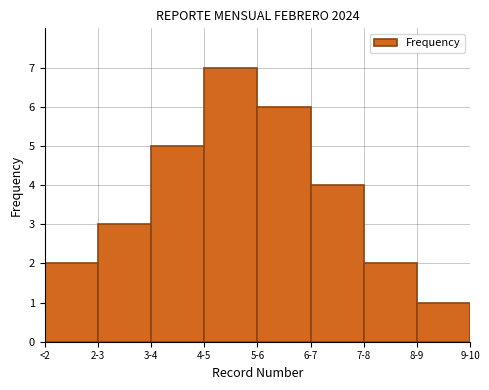

Reading right to left, transcribe all the data shown in this chart.

1	2	4	6	7	5	3	2